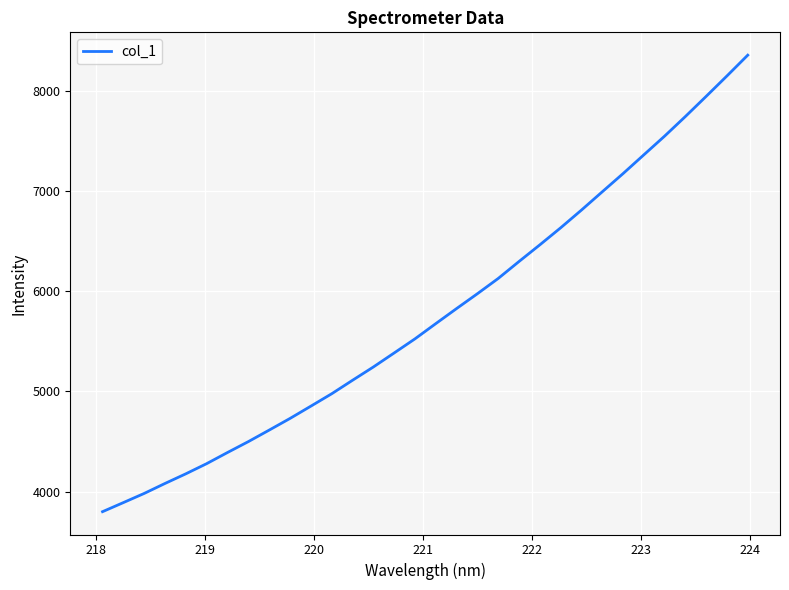

What is the smallest value displayed?

3801.1